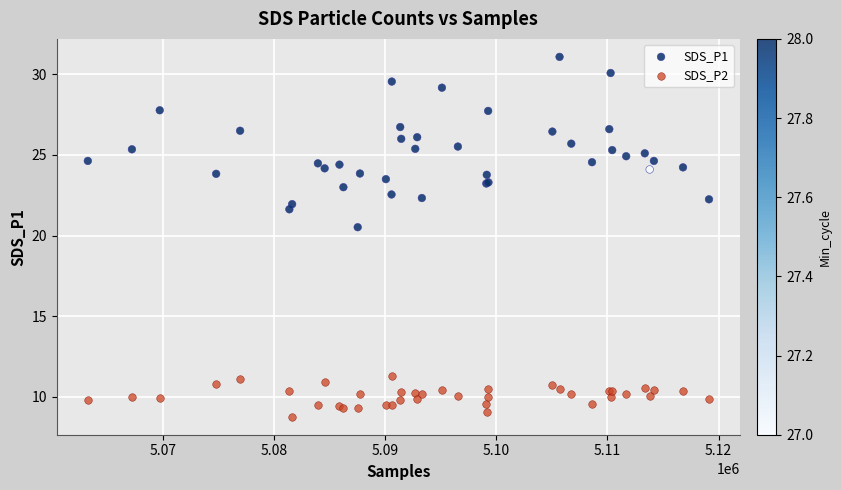

Which series reaches the minimum Y coordinate?

SDS_P2